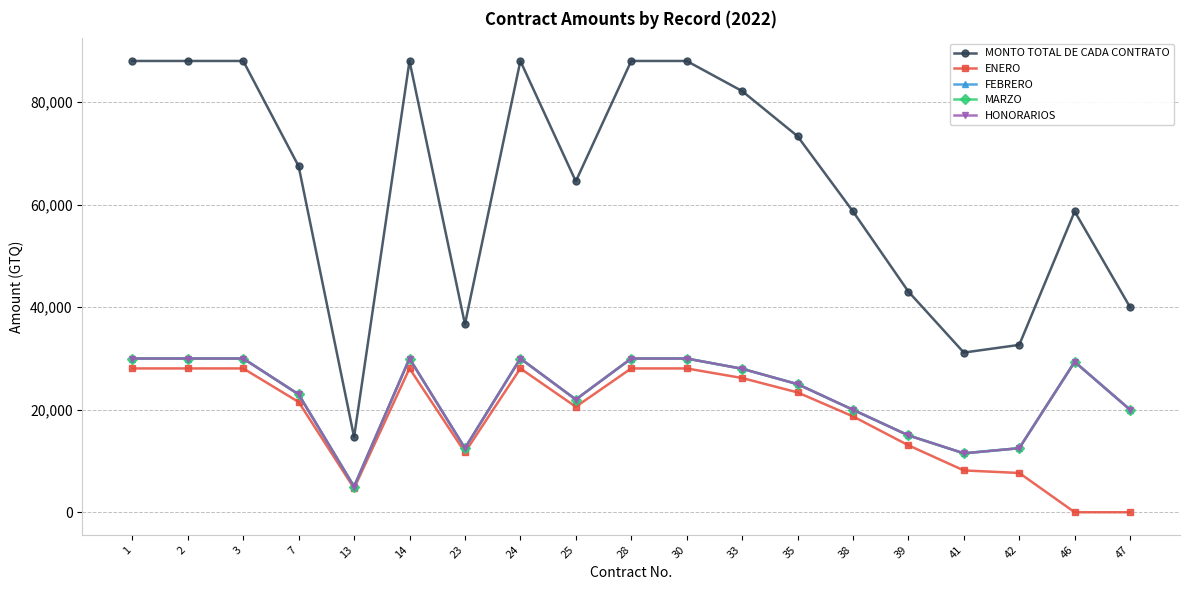

True or false: HONORARIOS and MONTO TOTAL DE CADA CONTRATO intersect in this chart.

False